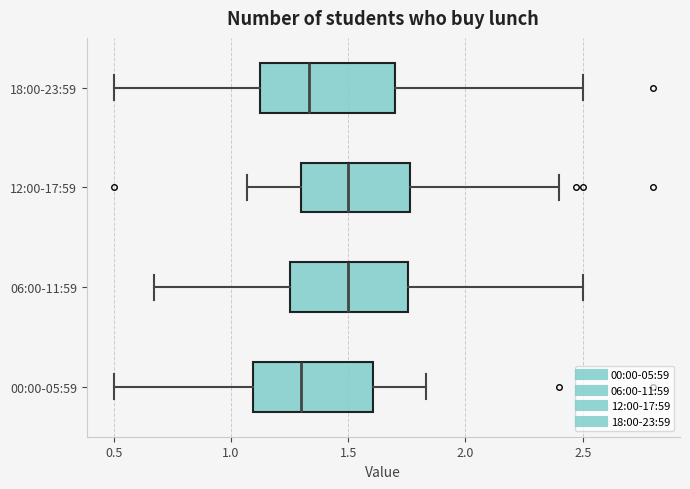

Which box is the widest, from its left edge to its right edge?

18:00-23:59